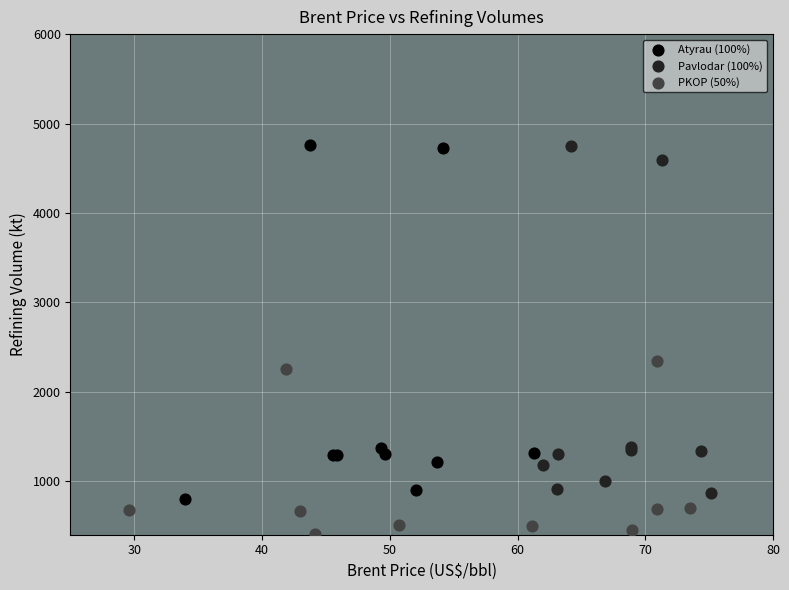

Which series contains the lowest Y value?

PKOP (50%)